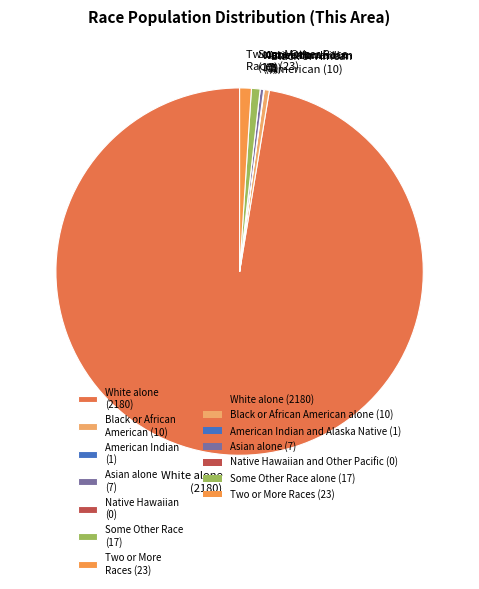

The Two or More Races (23) slice represents 12% of the pie. True or false?

False